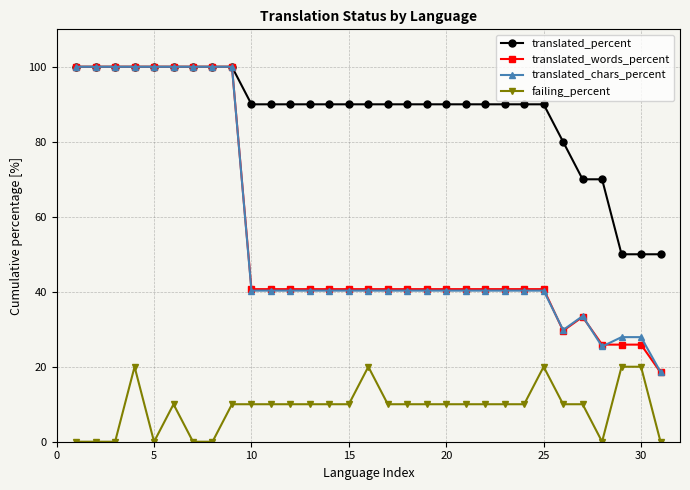

At how many categories does at least one series exceed 17?

31